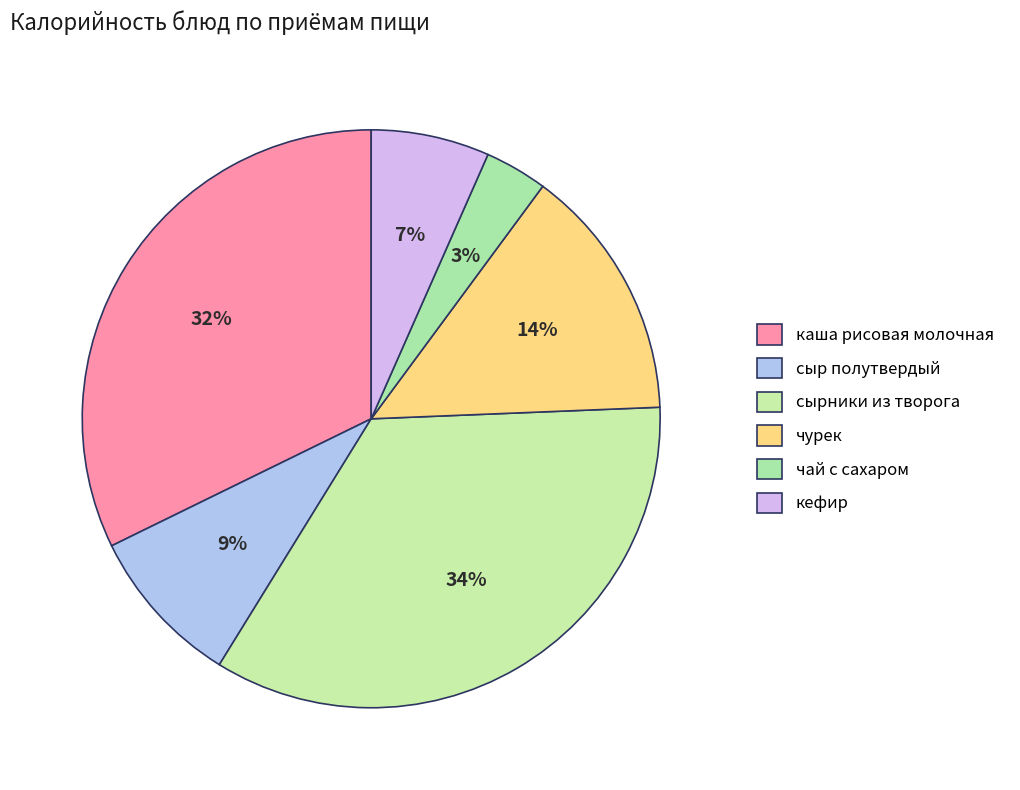

Is чурек the majority of the pie?

No